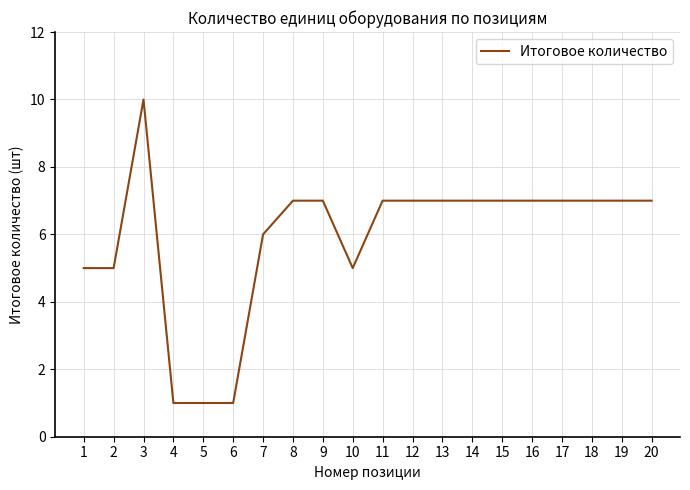

What is the change in value from 7 to 17?

+1